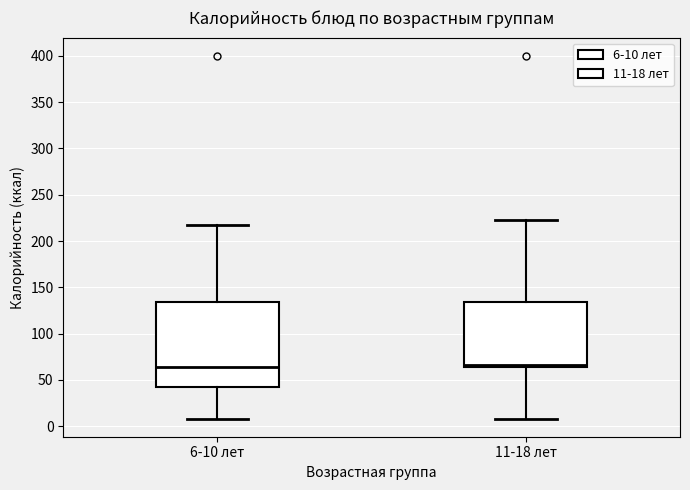

Comparing the boxes themselves (not the whiskers), which one is the tallest?

6-10 лет